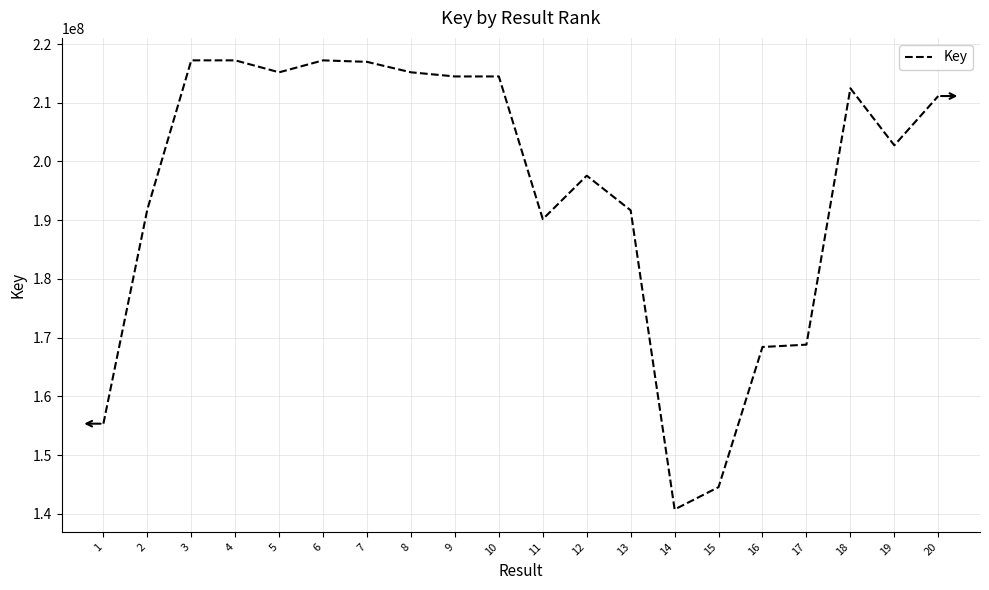

Count the number of categories in the chart.

20